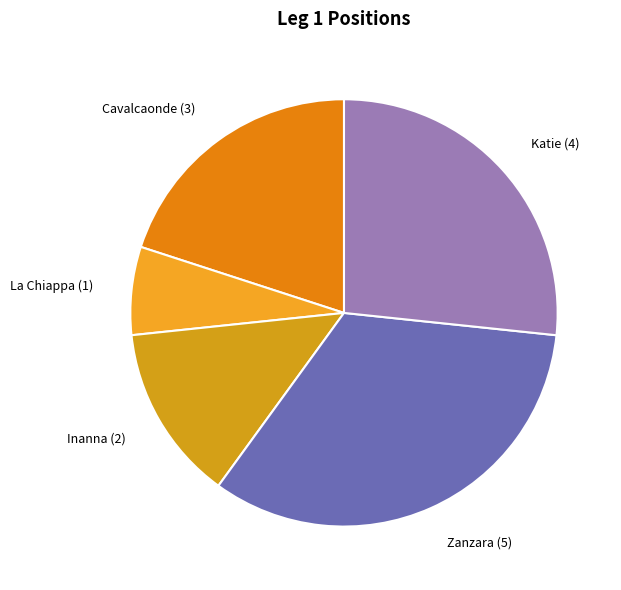

Which has a higher value, Inanna (2) or Zanzara (5)?

Zanzara (5)